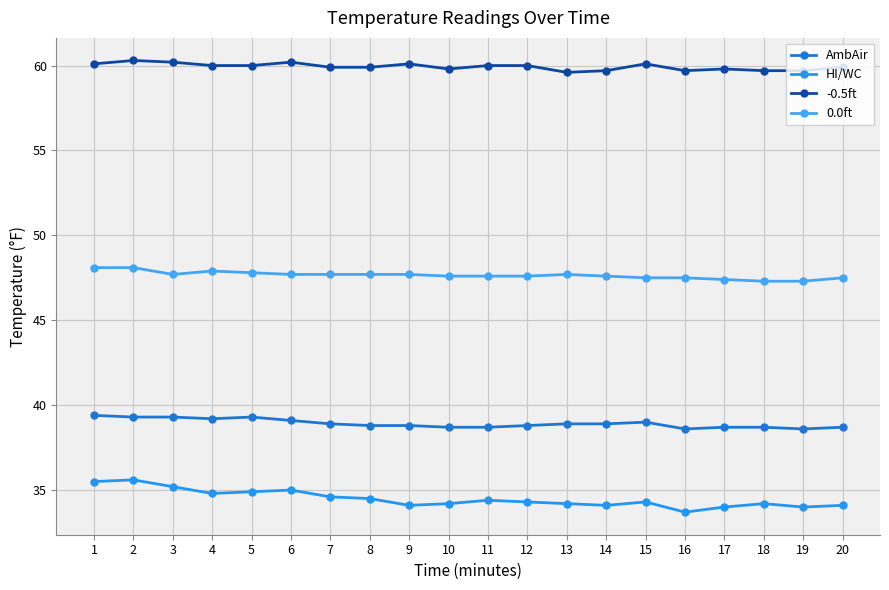

Which series has the largest total across all categories?

-0.5ft